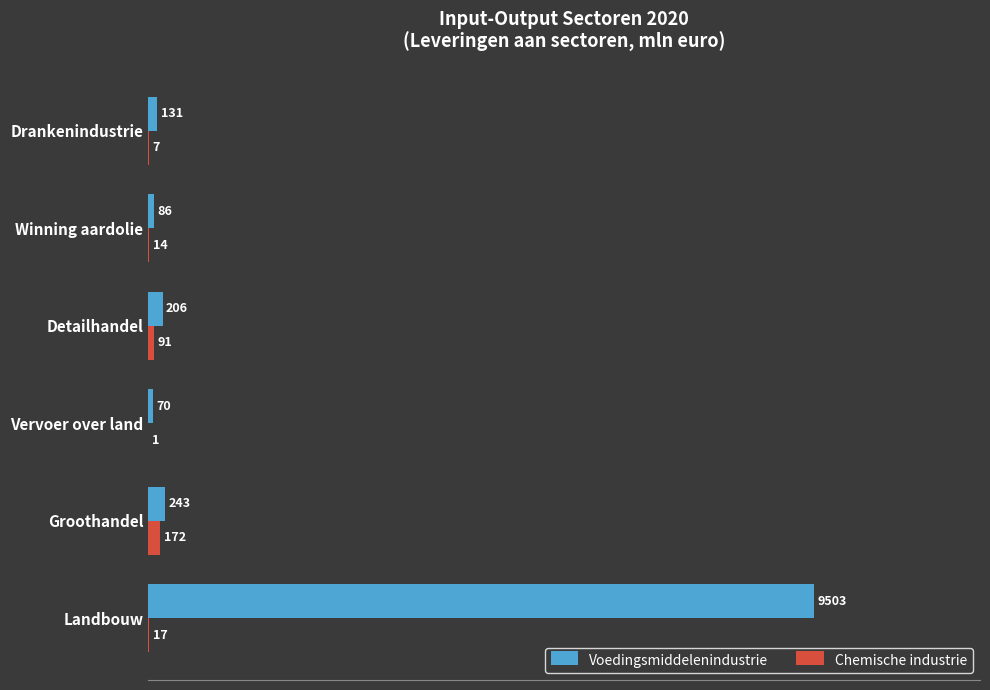

Between Vervoer over land and Detailhandel, which series saw the biggest shift?

Voedingsmiddelenindustrie